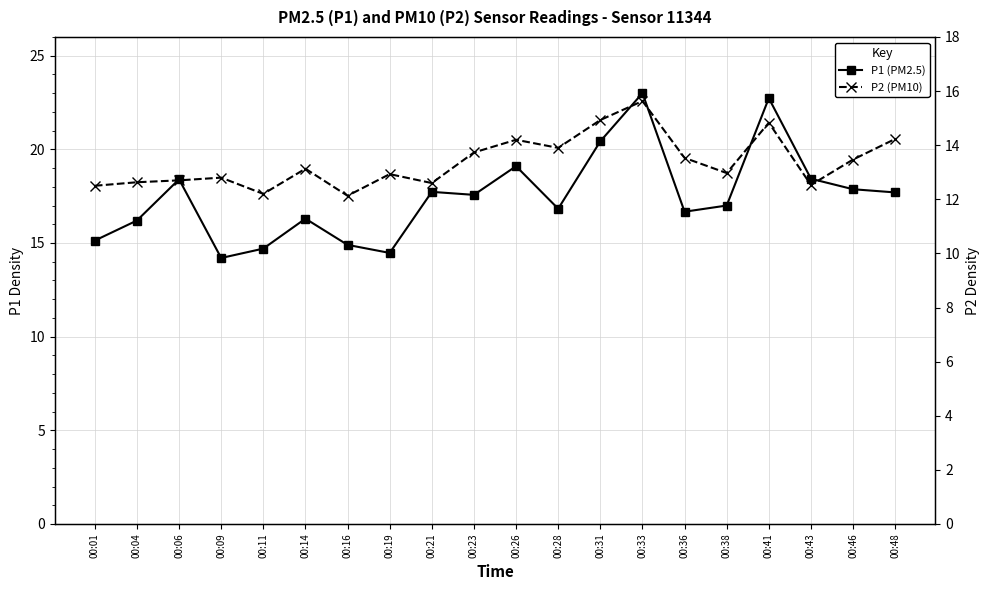

At how many categories does at least one series exceed 17?

10